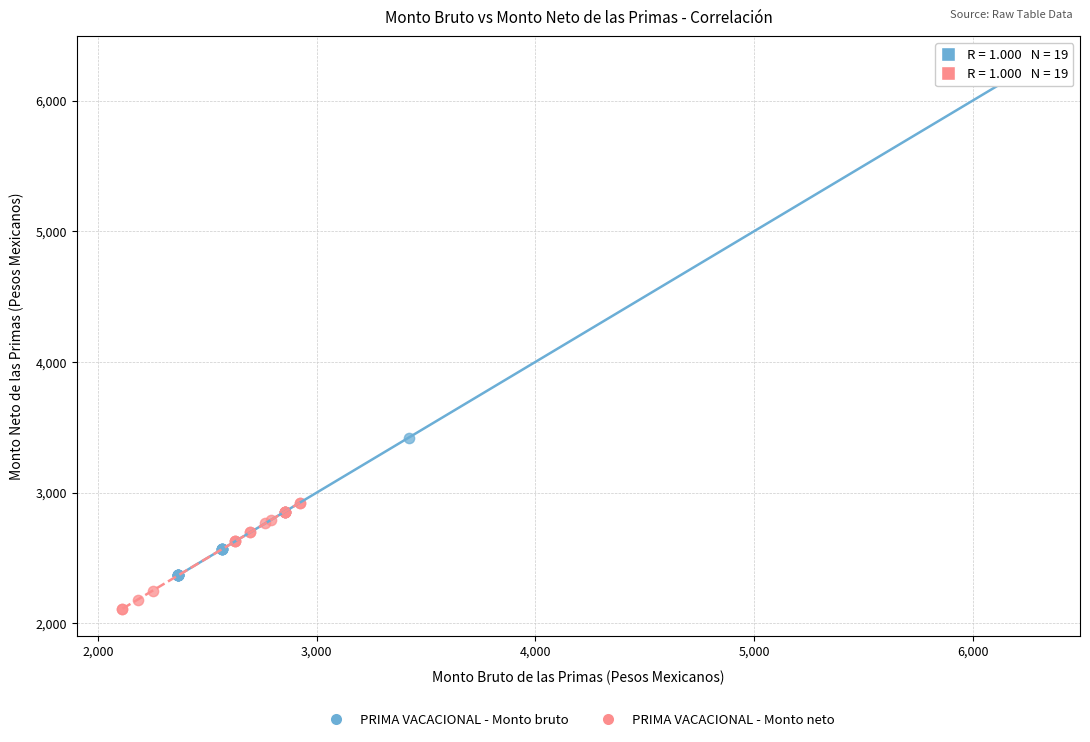

What are all the series names shown in the legend?

PRIMA VACACIONAL - Monto bruto, PRIMA VACACIONAL - Monto neto